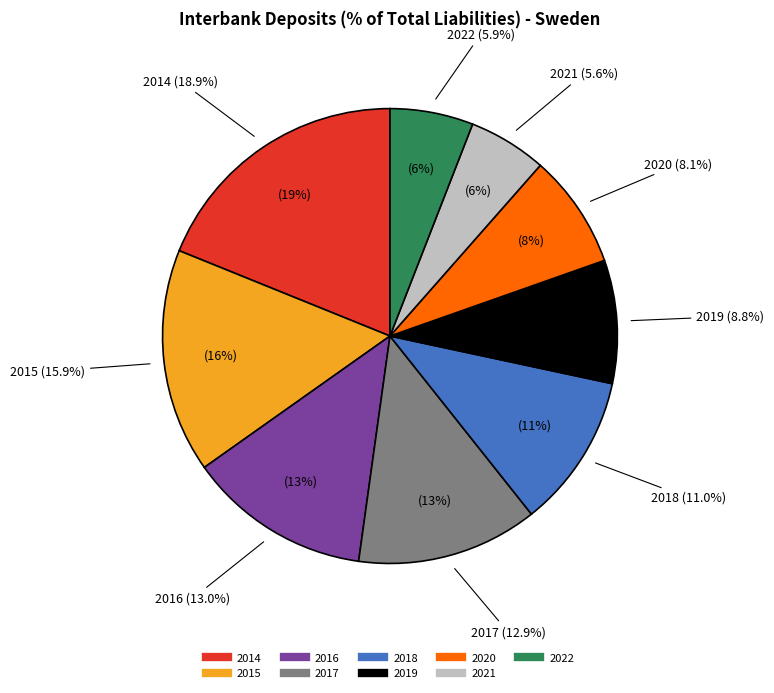

True or false: 2018 accounts for 11% of the total.

True